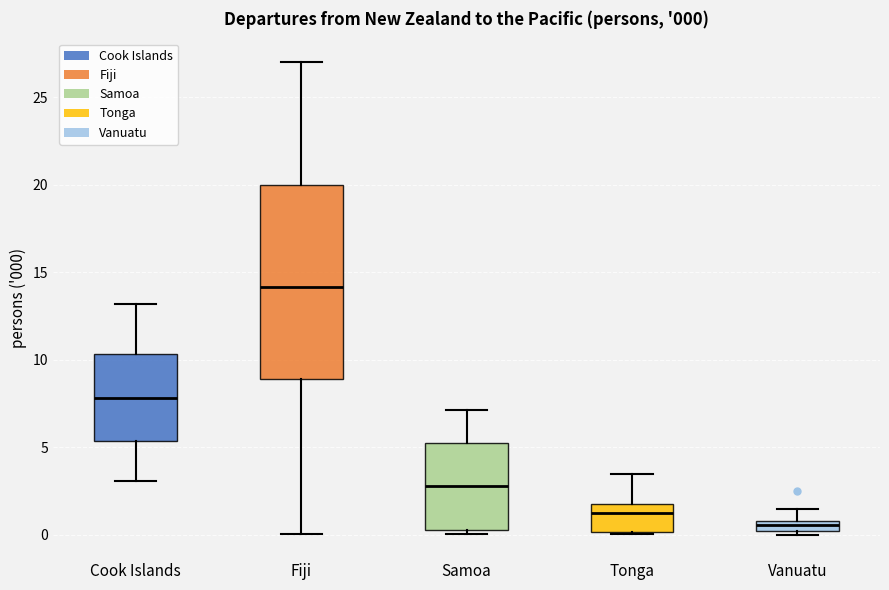

Which box has the lowest median line?

Vanuatu